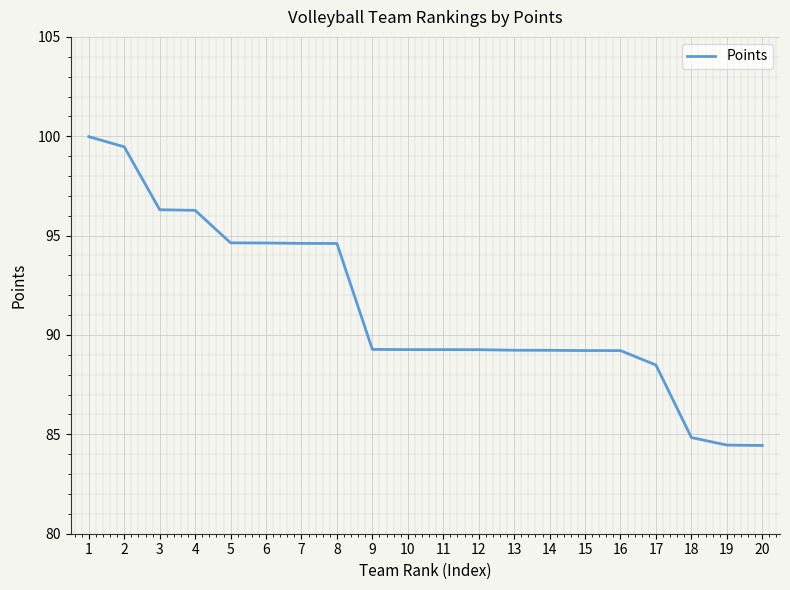

What is the smallest value displayed?

84.4